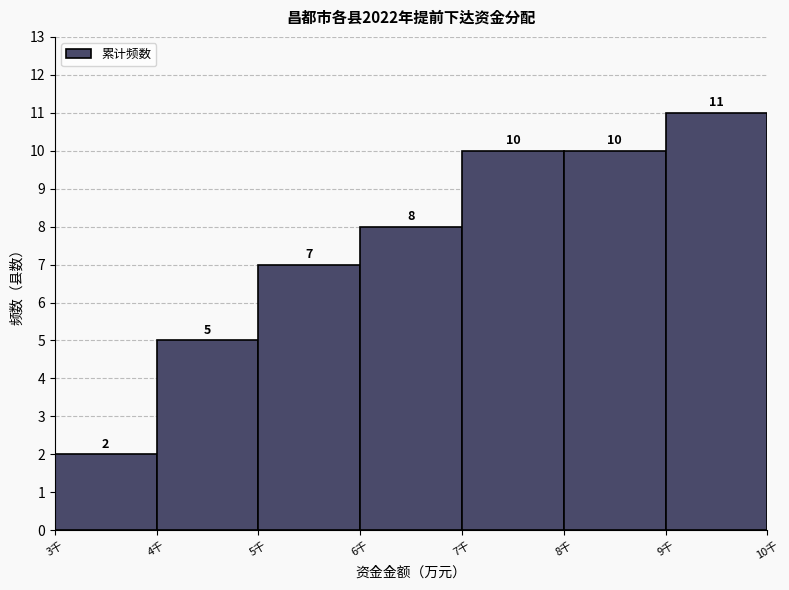

Reading right to left, transcribe all the data shown in this chart.

11	10	10	8	7	5	2